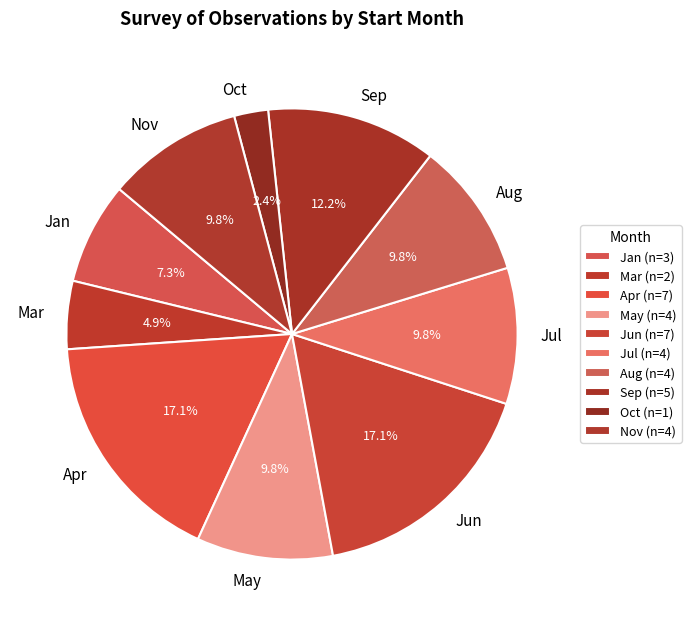

To the nearest percent, what is the difference between the largest and smallest slice percentages?

15%